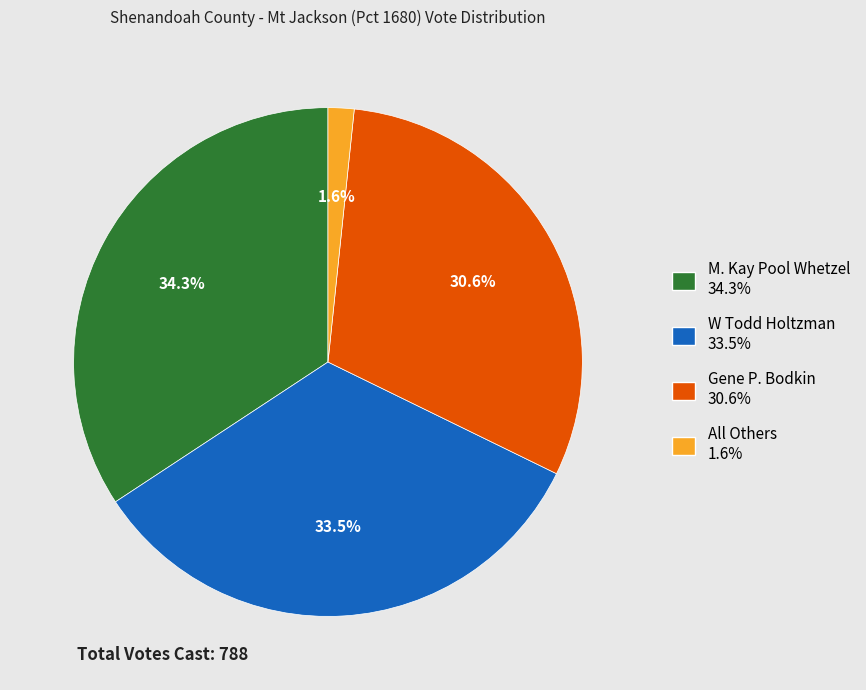

Which slice is the smallest?

All Others